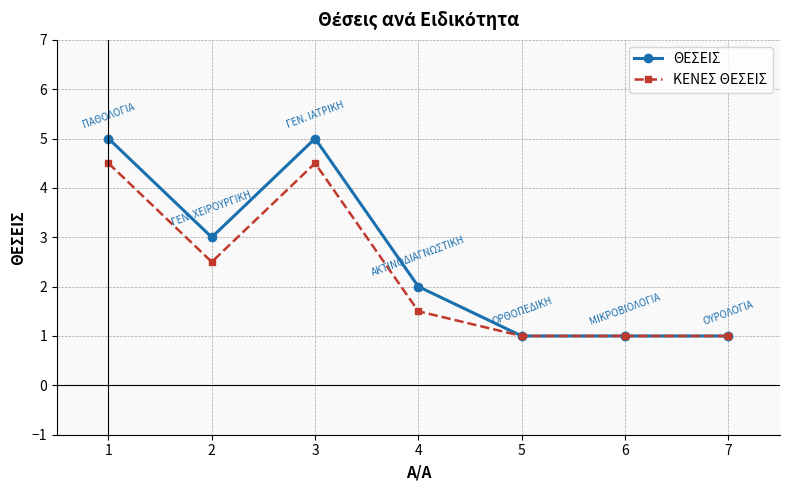

The ΘΕΣΕΙΣ series shows 5.0 at 3. True or false?

True